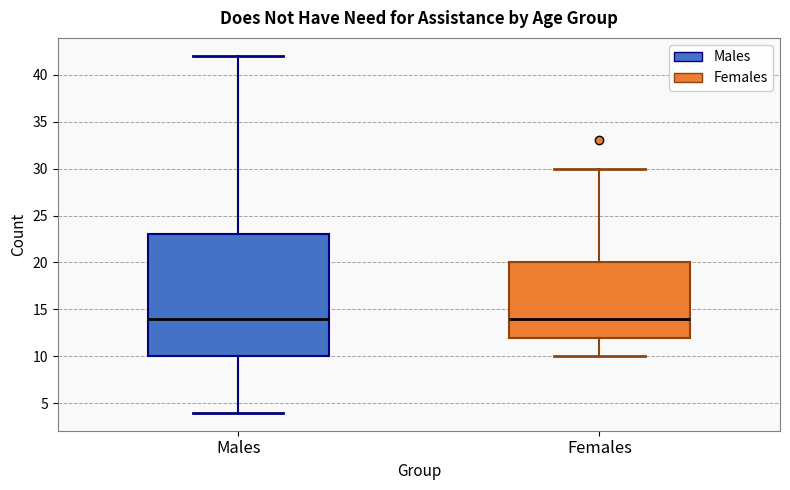

Which box is the tallest, from its lower edge to its upper edge?

Males